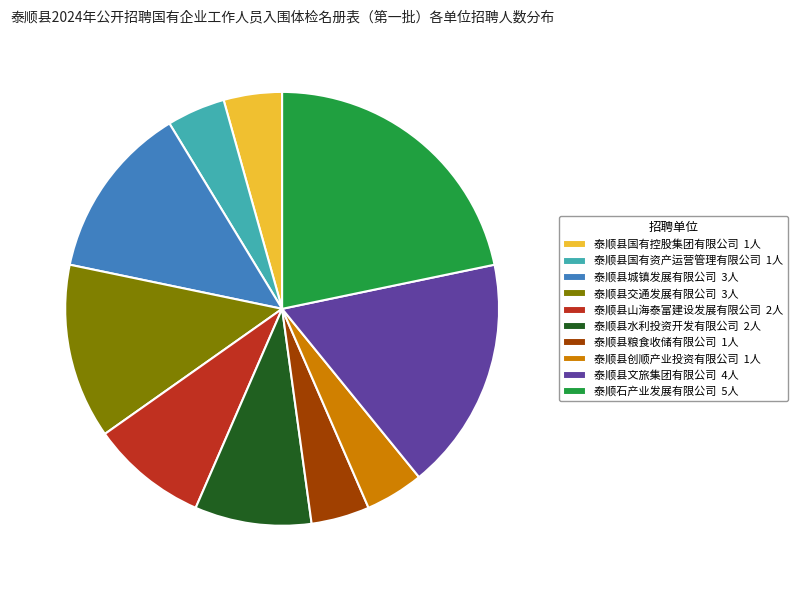

Is the sum of 泰顺县国有资产运营管理有限公司 1人 and 泰顺石产业发展有限公司 5人 greater than half?

No